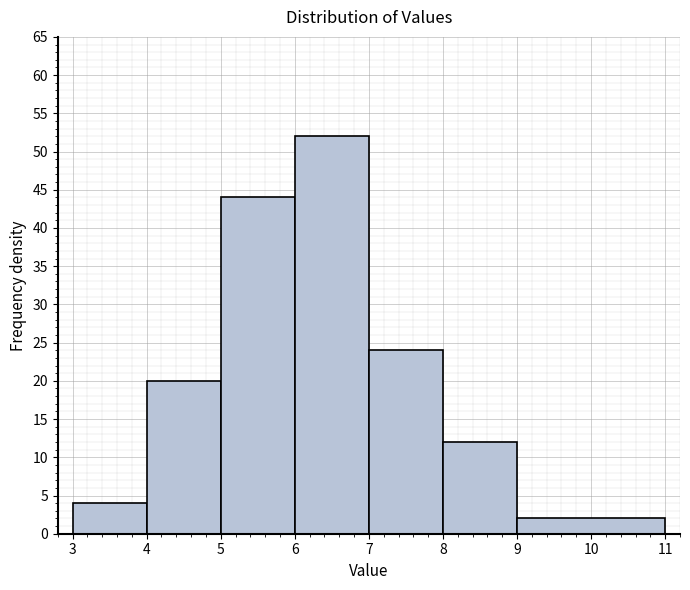

What is the height of the bar covering 7 to 8 on the x-axis? The values are not printed on the chart, so give them approximately, as read against the axis.

24